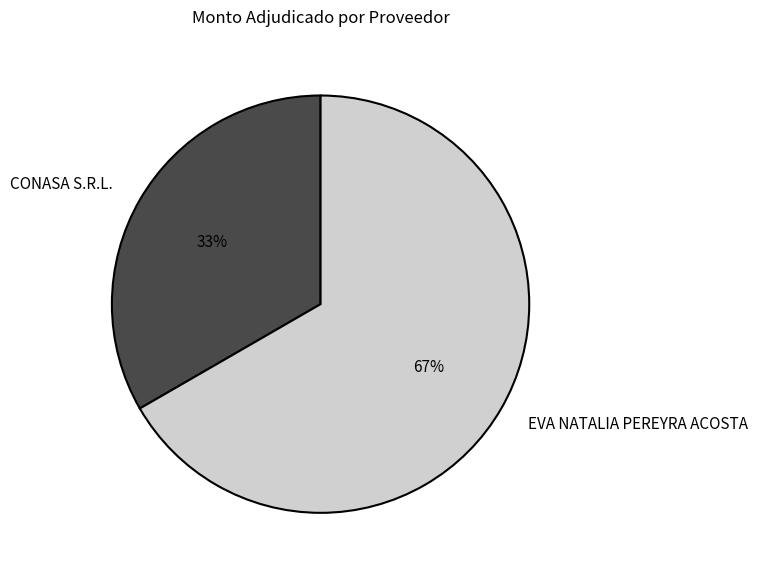

True or false: CONASA S.R.L. accounts for 19% of the total.

False